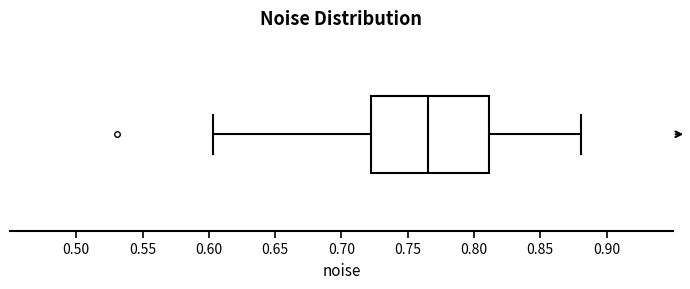

Read this box plot against the x-axis: the position of the median line, the range covered by the box, and the ends of both whiskers. The values are not printed on the chart, so give them approximately, as read against the axis.

median 0.765, box 0.720 to 0.810, whiskers 0.605 to 0.880